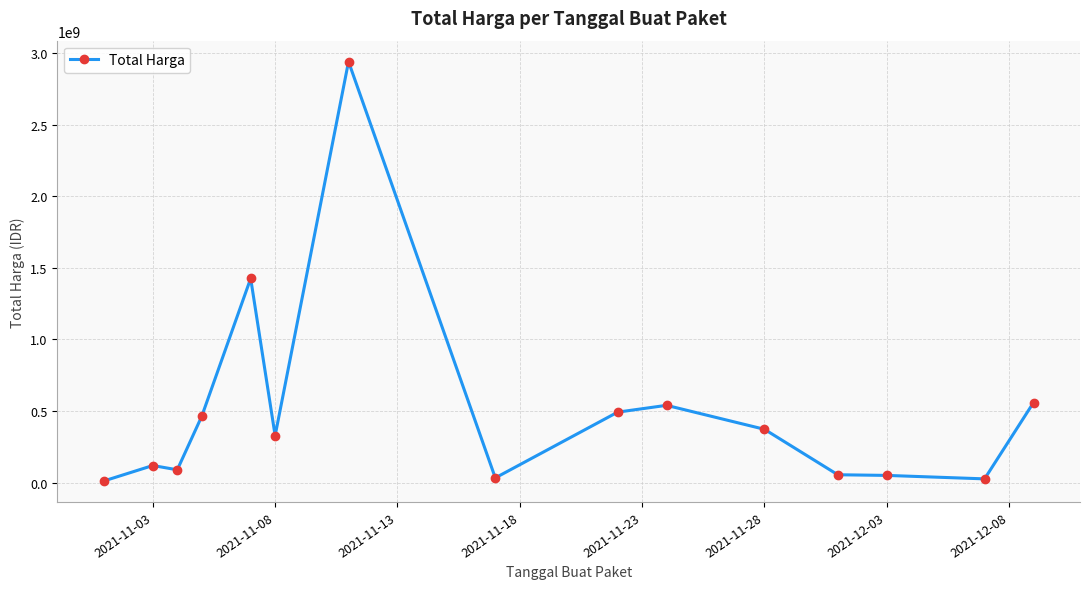

What is the sum of all values?

7518497085